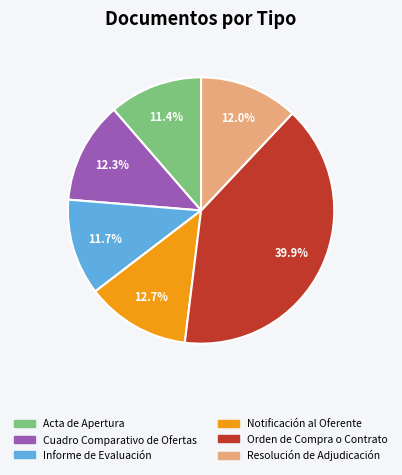

Does Orden de Compra o Contrato represent more than half of the total?

No